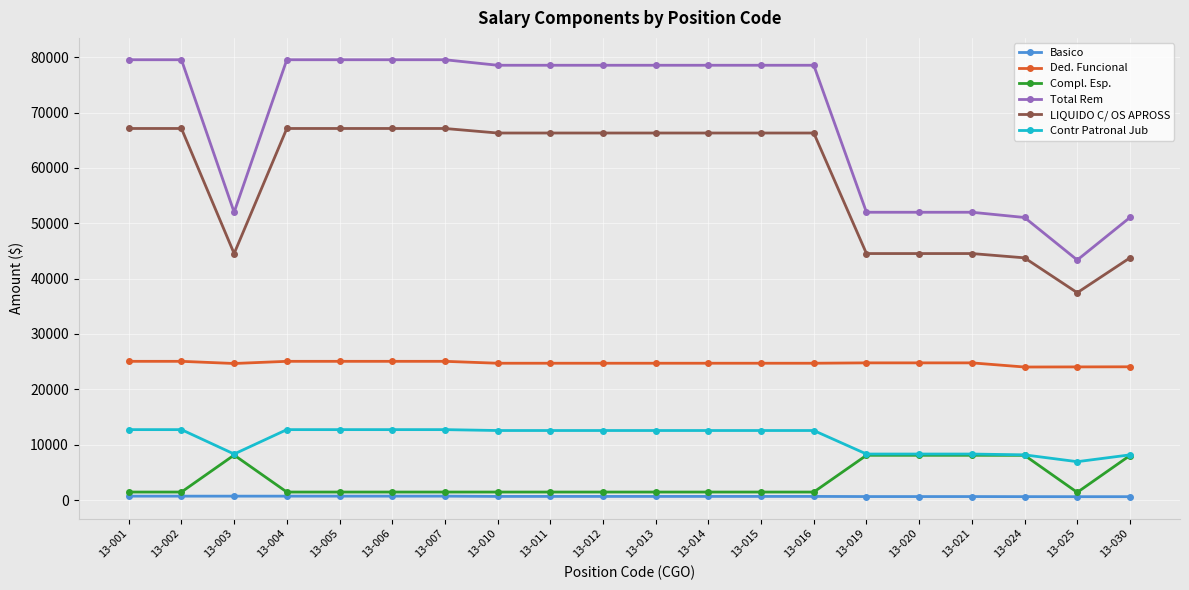

Where is Compl. Esp. nearest to the value 4762?

13-030